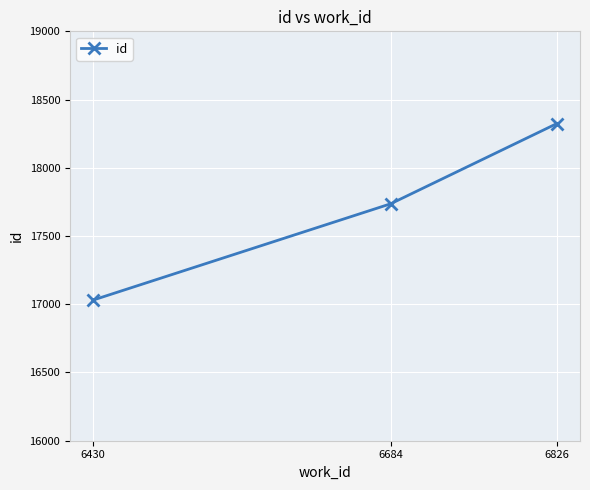

How many data points are less than 17736?

1